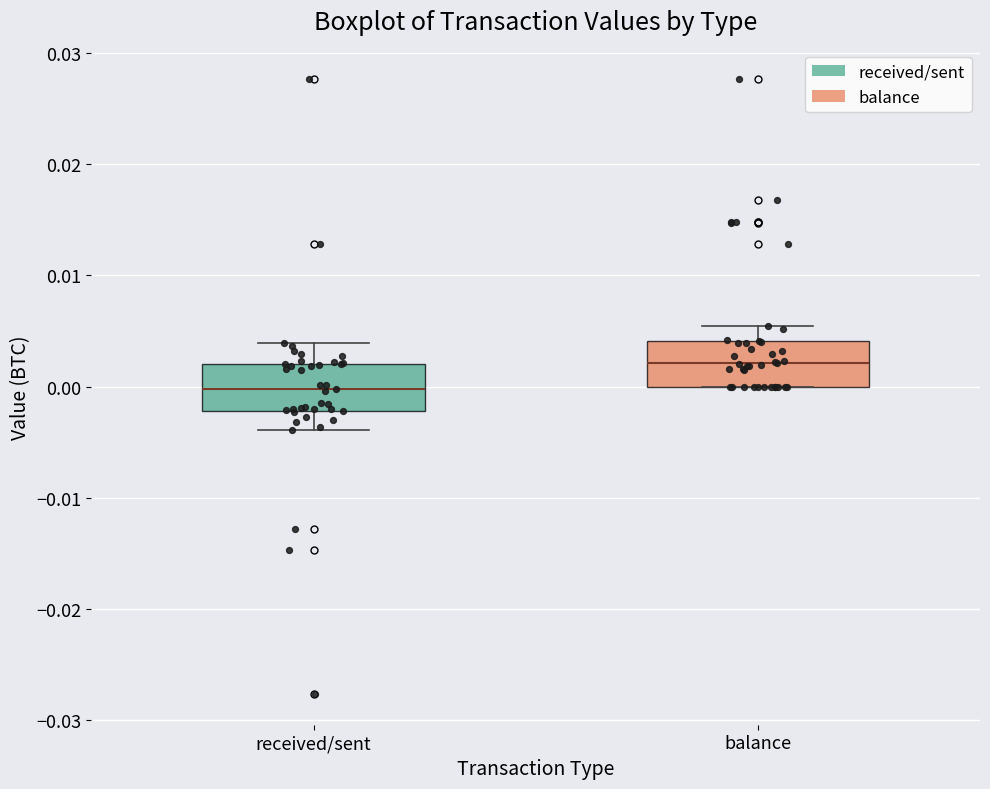

Reading left to right, read every box against the y-axis: the position of its median line, the range the box covers, and the ends of its whiskers. The values are not printed on the chart, so give them approximately, as read against the axis.

received/sent: median 0.000, box -0.002 to 0.002, whiskers -0.004 to 0.004
balance: median 0.002, box 0.000 to 0.004, whiskers 0.000 to 0.005